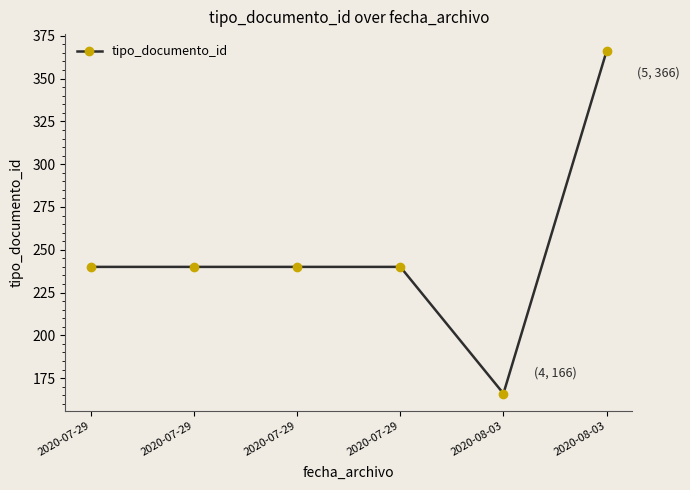

How many series are shown in this chart?

1